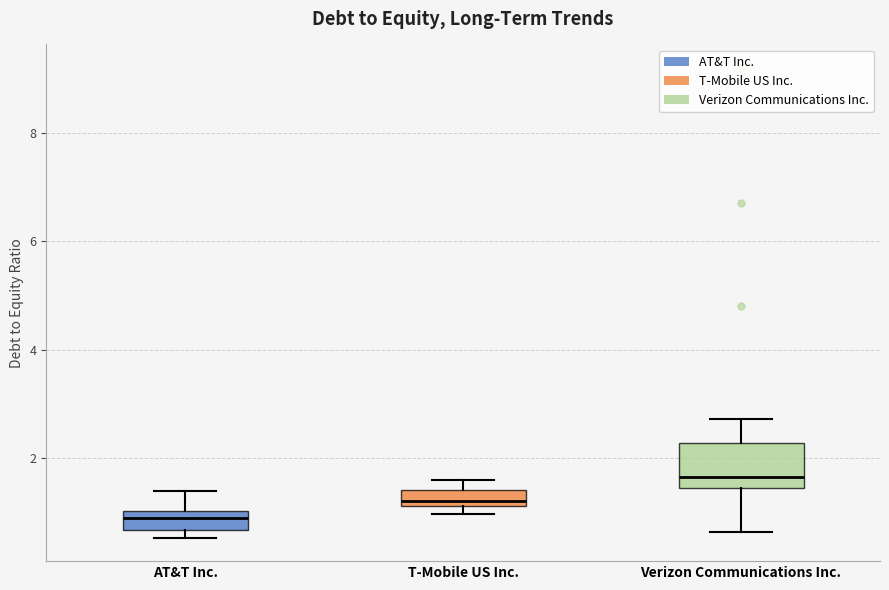

Which box's median line is the lowest?

AT&T Inc.